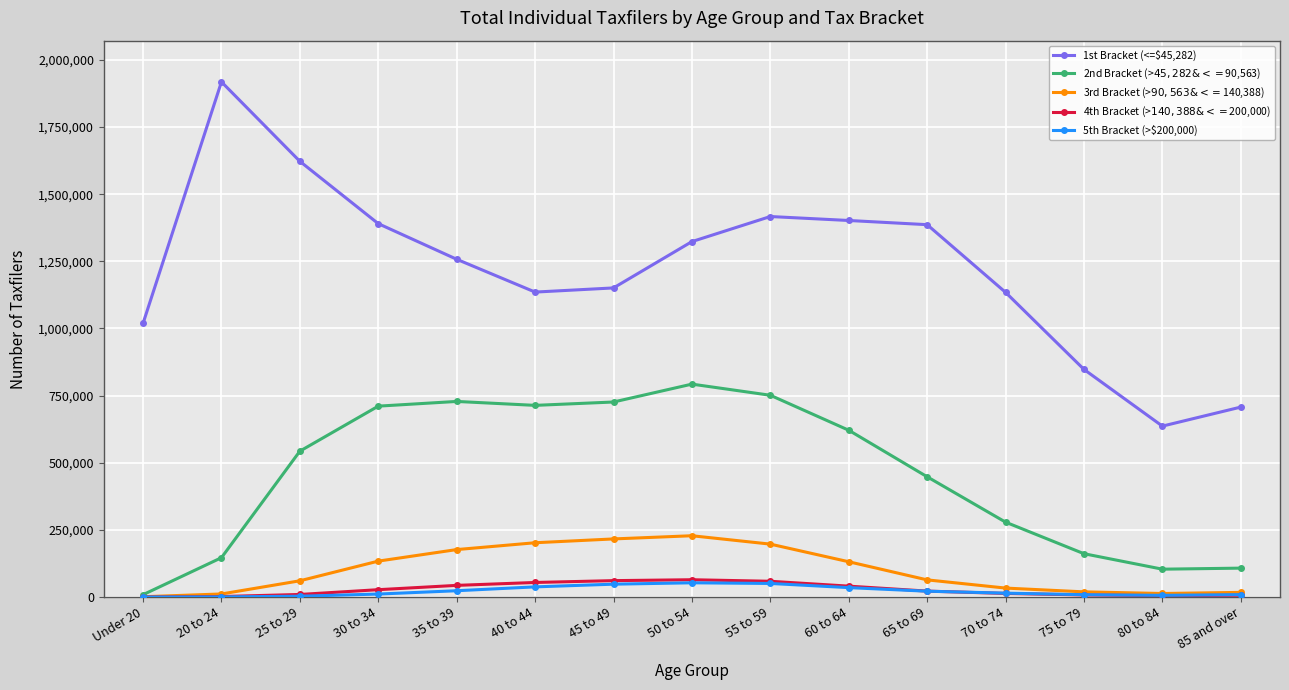

The value of 1st Bracket (<=$45,282) at Under 20 is 1018900. True or false?

True